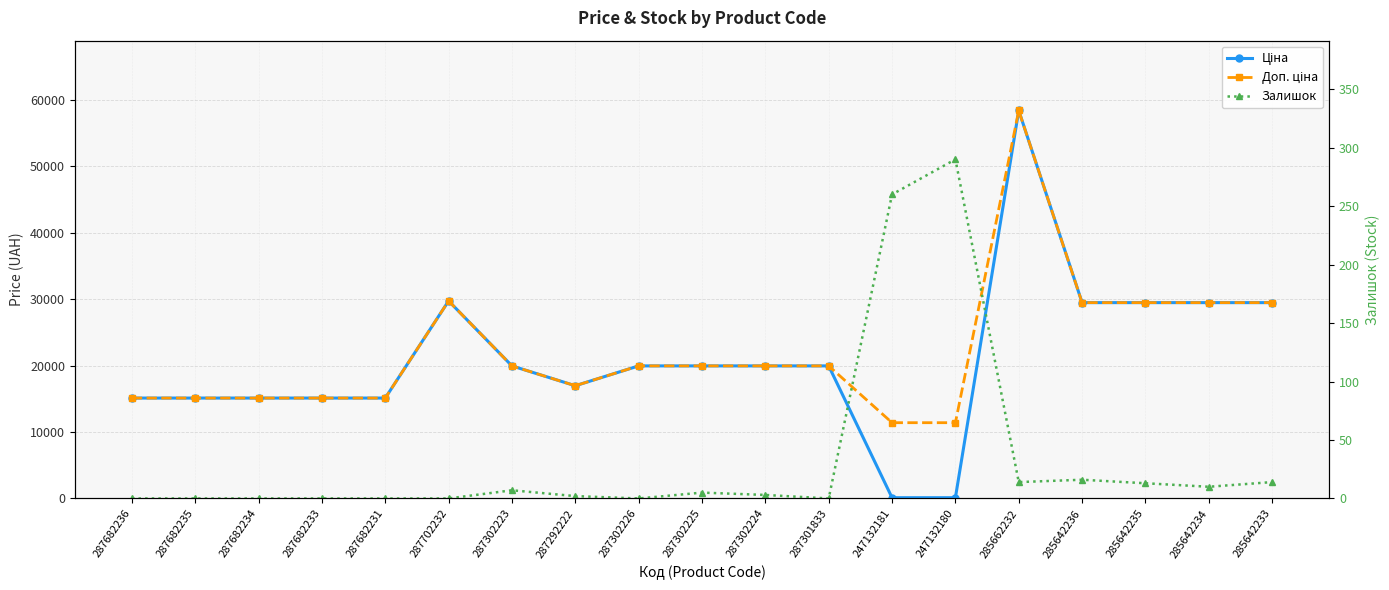

What is the sum of the Залишок values at 285642236 and 285662232?

30.0